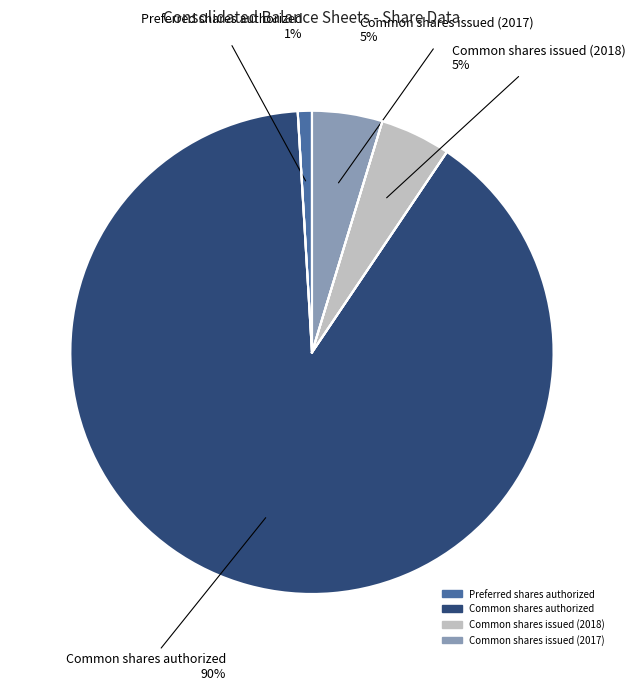

Does Common shares issued (2018) represent more than half of the total?

No